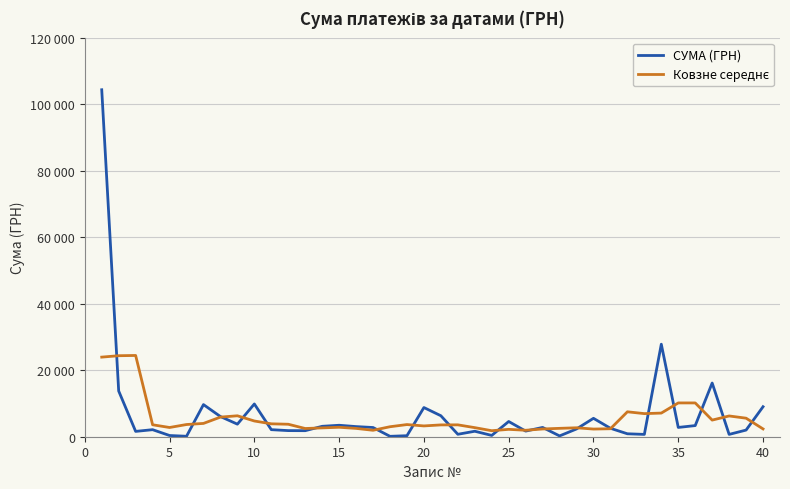

Does the chart display data point markers on the line(s)?

No